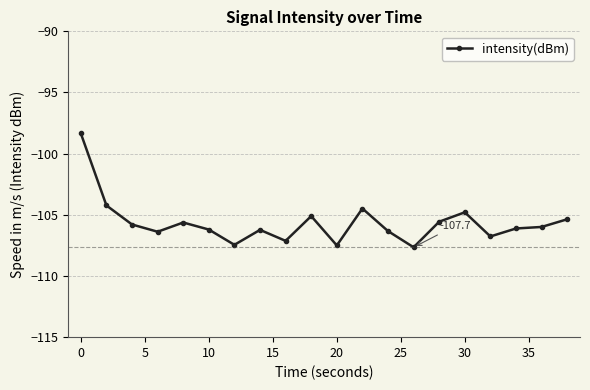

How many values are below -105?

16